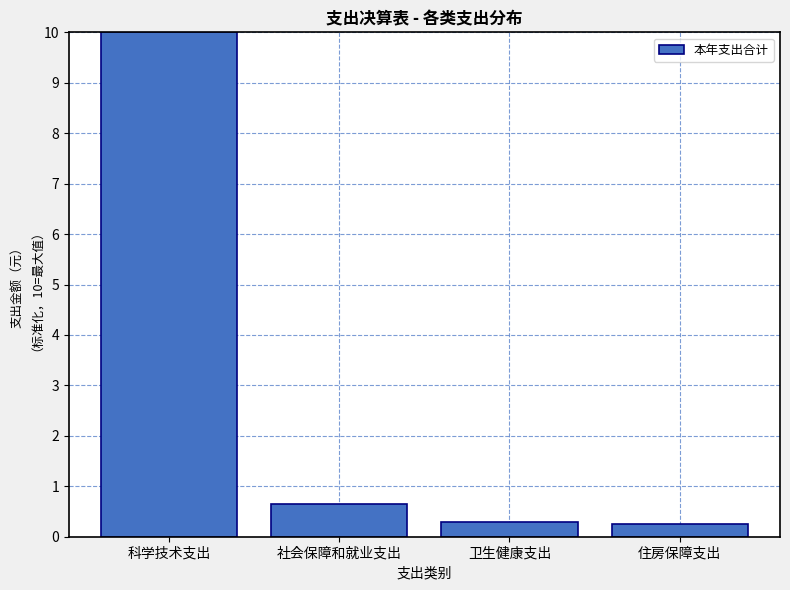

Reading left to right, what are all the values shown in this chart?

10.0	0.6	0.3	0.3